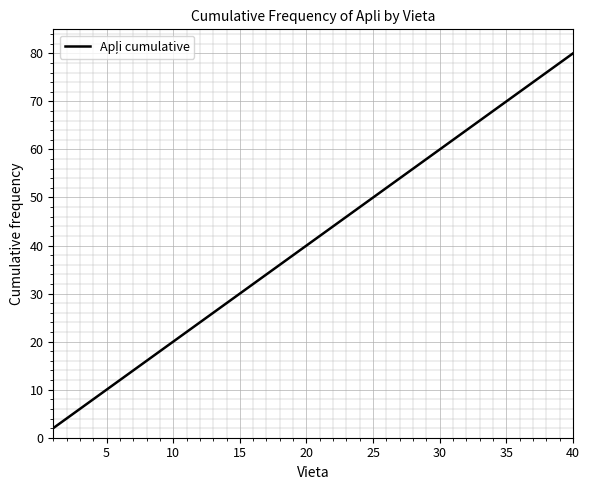

What is the difference between the maximum and minimum values?

78